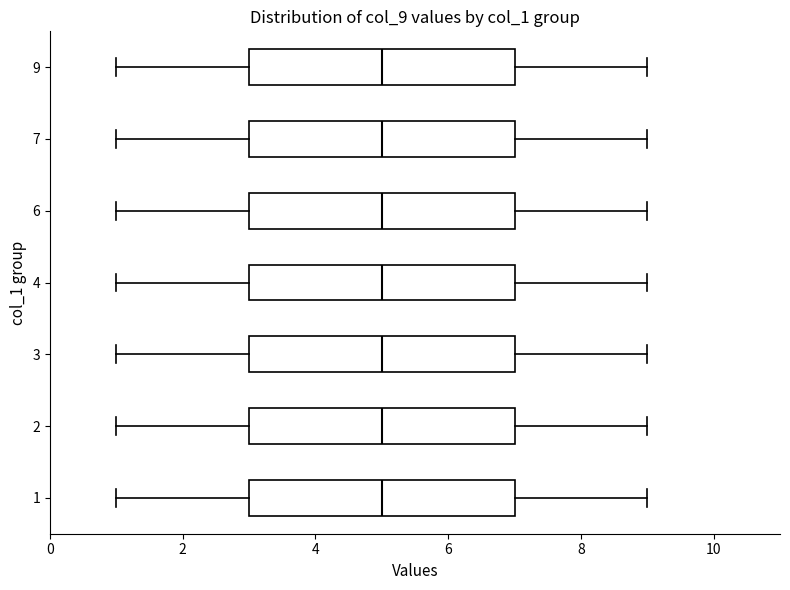

Reading bottom to top, transcribe this box plot: for each box, give where its median line is, the range the box spans, and where its two whiskers end, as read against the x-axis. The values are not printed on the chart, so give them approximately, as read against the axis.

1: median 5, box 3 to 7, whiskers 1 to 9
2: median 5, box 3 to 7, whiskers 1 to 9
3: median 5, box 3 to 7, whiskers 1 to 9
4: median 5, box 3 to 7, whiskers 1 to 9
6: median 5, box 3 to 7, whiskers 1 to 9
7: median 5, box 3 to 7, whiskers 1 to 9
9: median 5, box 3 to 7, whiskers 1 to 9